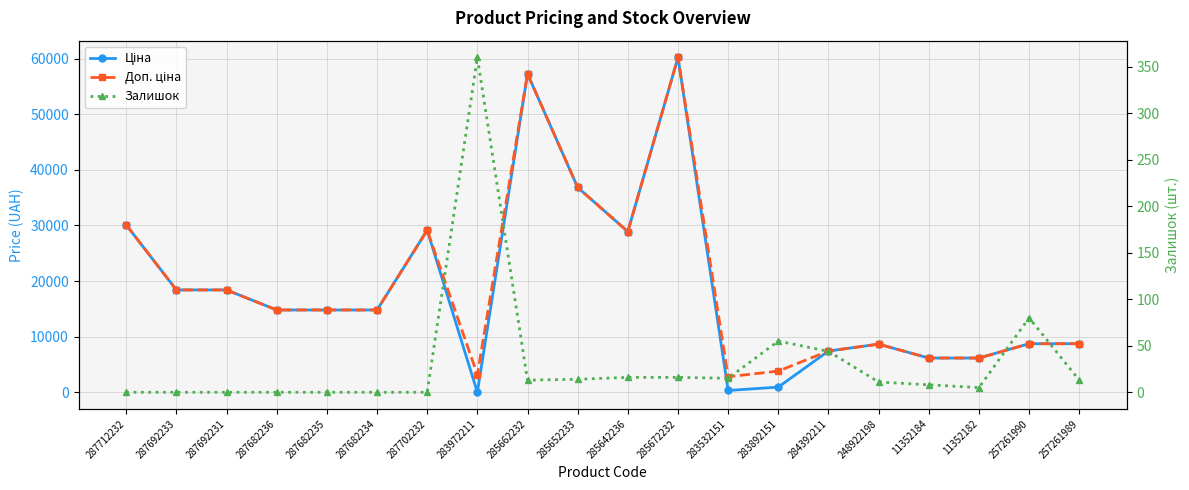

At which label does Залишок first exceed 13?

283972211